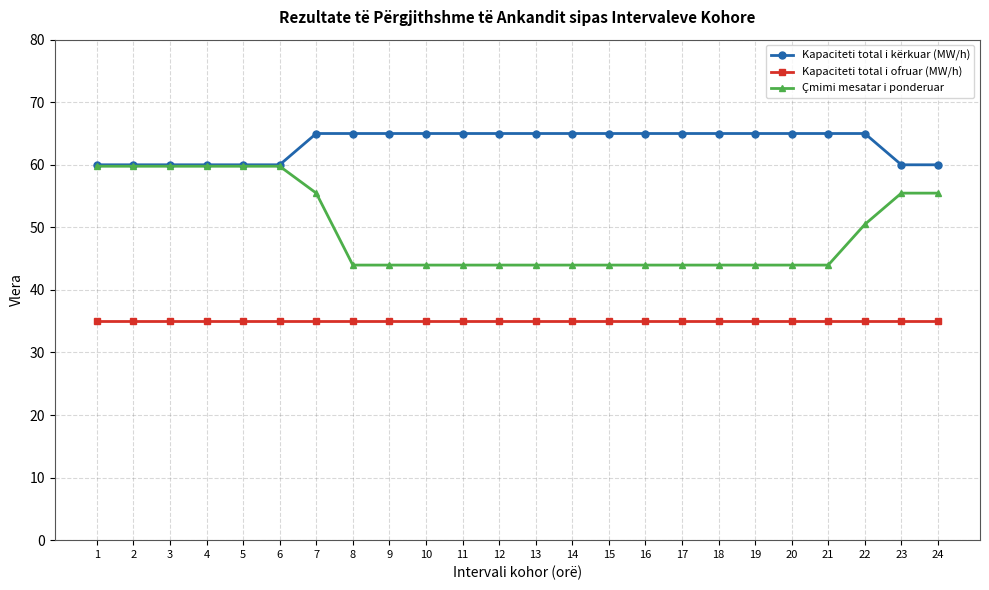

Reading left to right, transcribe all the data shown in this chart.

Kapaciteti total i kërkuar (MW/h): 60.0	60.0	60.0	60.0	60.0	60.0	65.0	65.0	65.0	65.0	65.0	65.0	65.0	65.0	65.0	65.0	65.0	65.0	65.0	65.0	65.0	65.0	60.0	60.0
Kapaciteti total i ofruar (MW/h): 35.0	35.0	35.0	35.0	35.0	35.0	35.0	35.0	35.0	35.0	35.0	35.0	35.0	35.0	35.0	35.0	35.0	35.0	35.0	35.0	35.0	35.0	35.0	35.0
Çmimi mesatar i ponderuar: 59.8	59.8	59.8	59.8	59.8	59.8	55.5	44.0	44.0	44.0	44.0	44.0	44.0	44.0	44.0	44.0	44.0	44.0	44.0	44.0	44.0	50.5	55.5	55.5